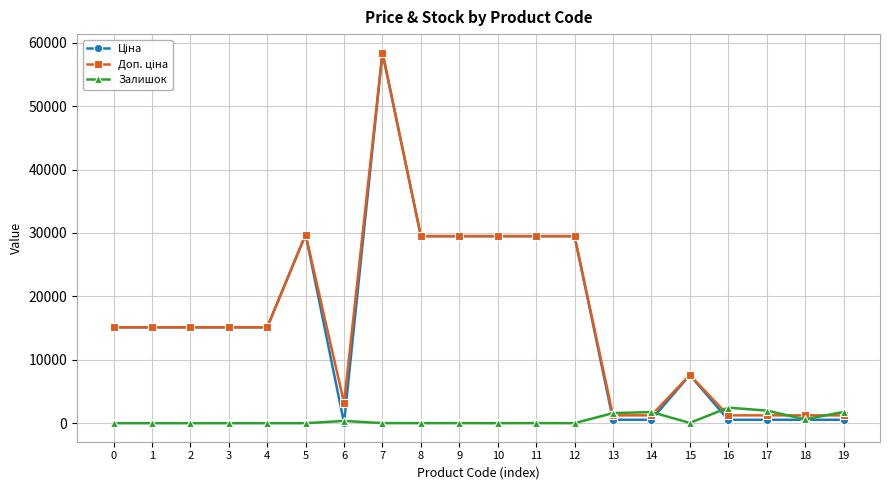

What is the spread (max minus min) of values at 4?

15120.0